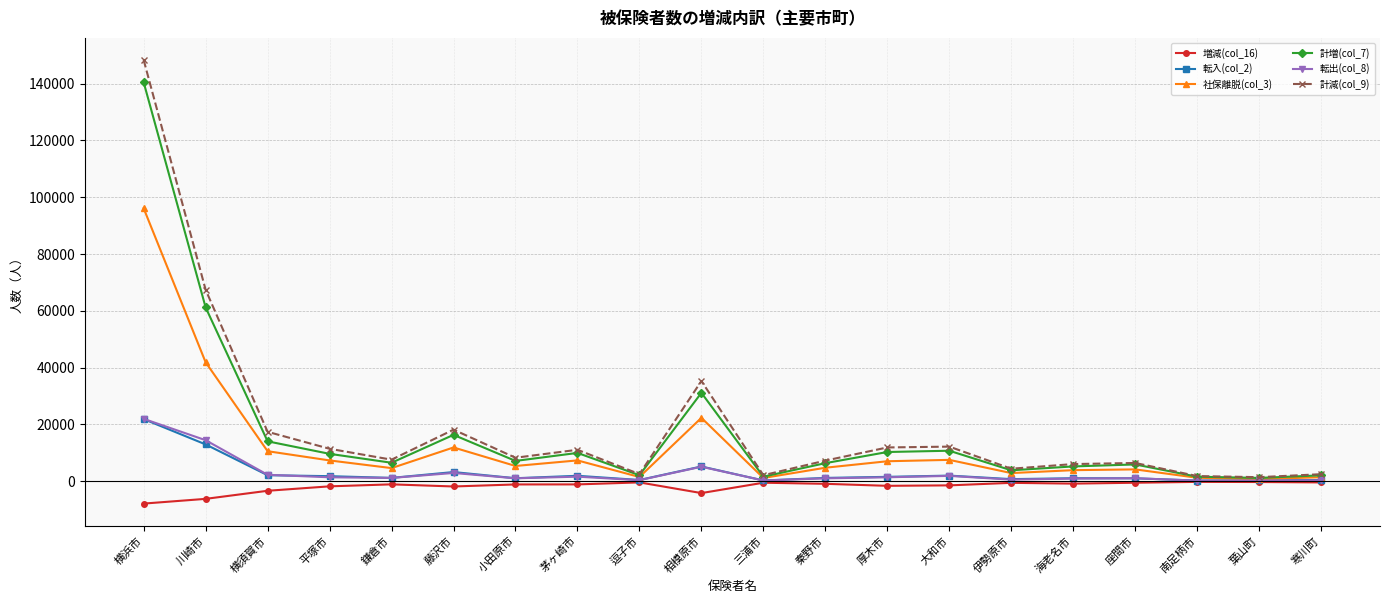

True or false: 計減(col_9) has more than 0 points higher than both neighbors.

True